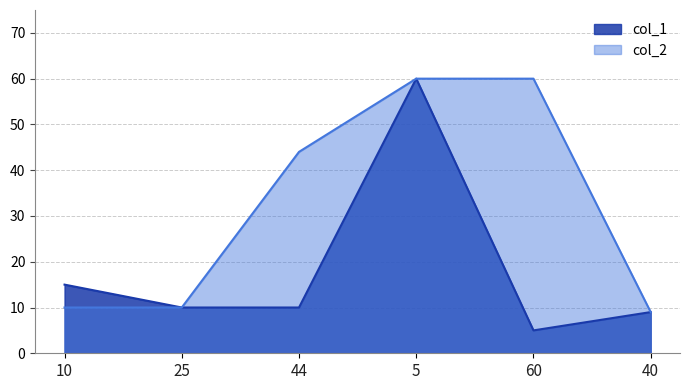

True or false: col_1 has a value of 9 at 40.

True